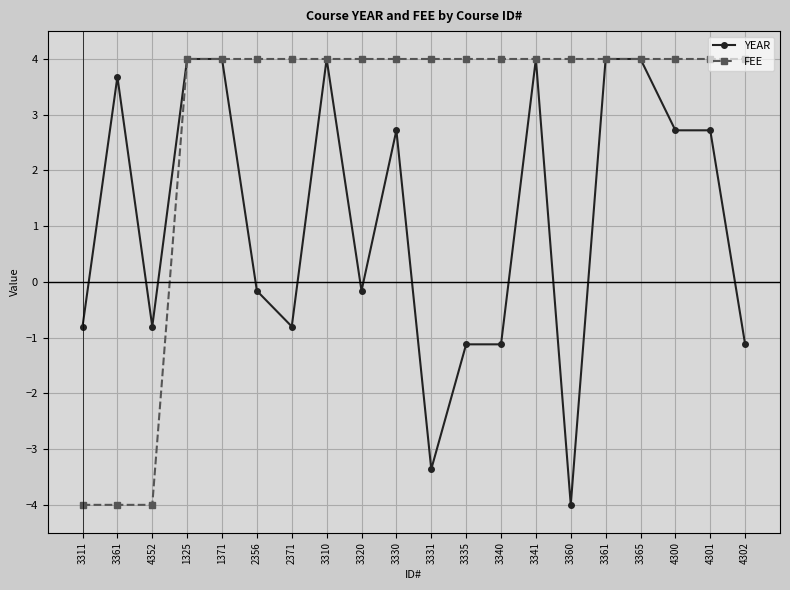

Is this an area chart (filled region under the line)?

No